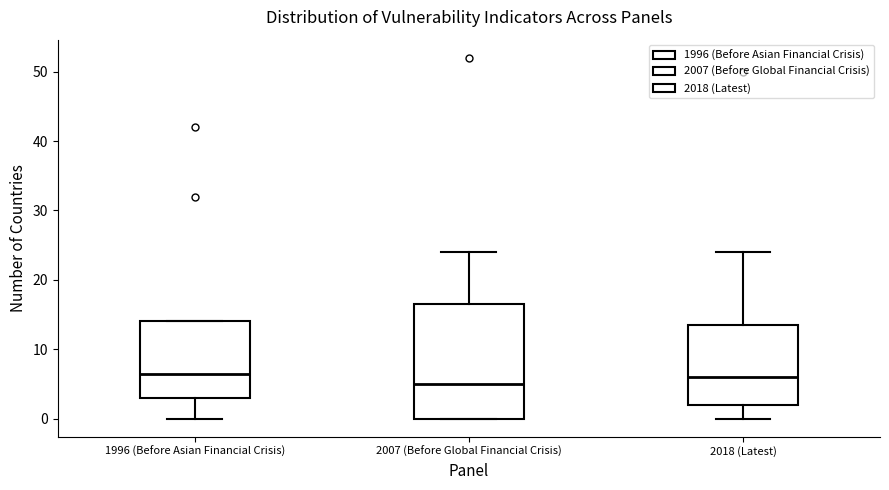

Where does the lower whisker of the box for 1996 (Before Asian Financial Crisis) end on the y-axis? The values are not printed on the chart, so give them approximately, as read against the axis.

0